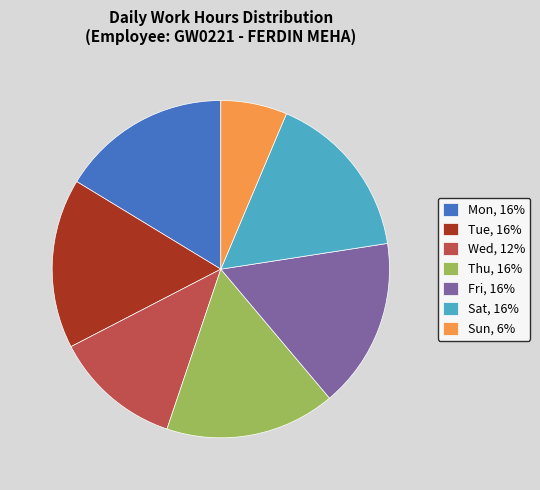

Which has a higher value, Sun, 6% or Wed, 12%?

Wed, 12%